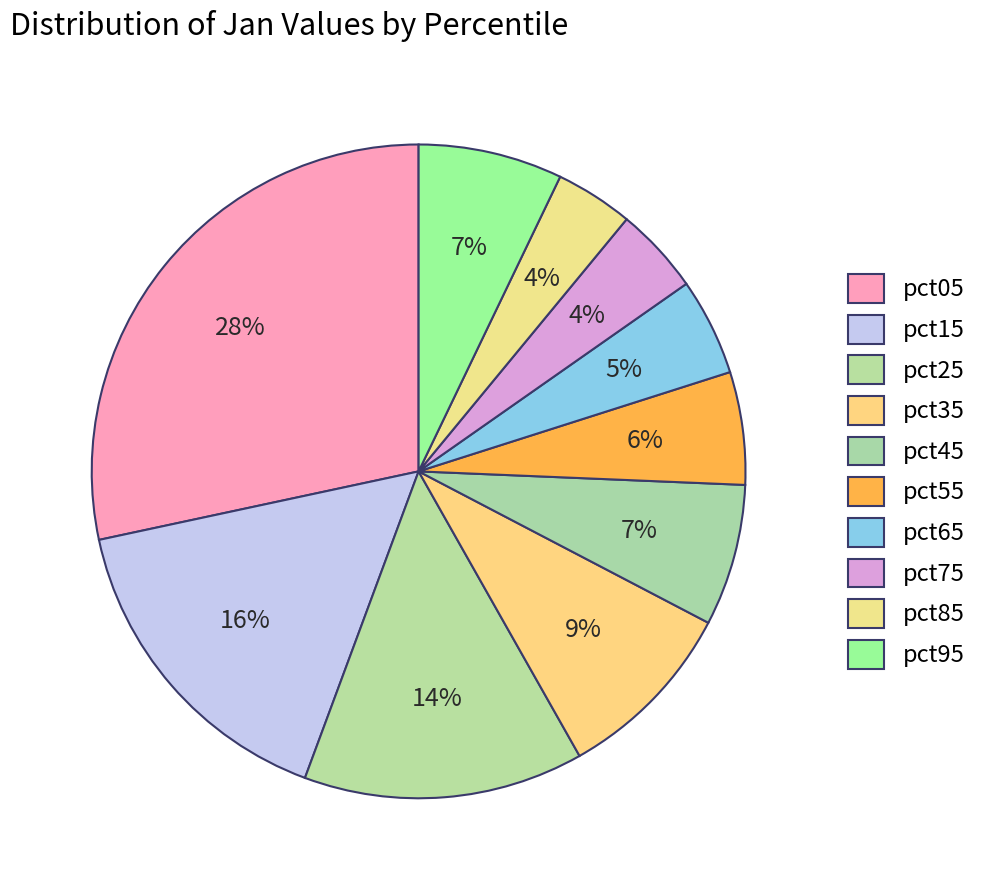

How many segments does this pie chart have?

10